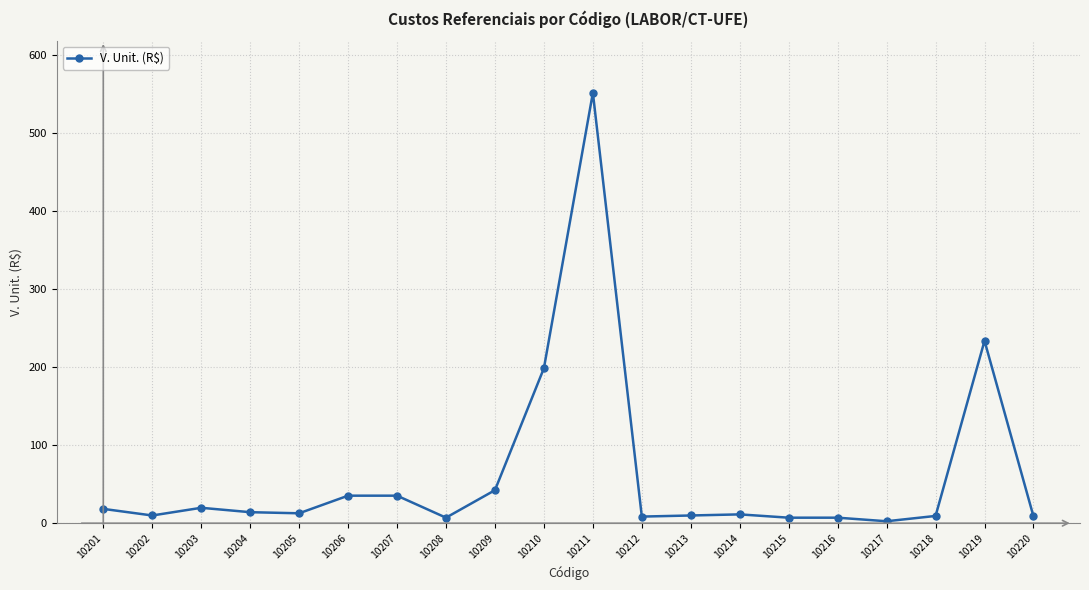

The value at 10210 is 284.4. True or false?

False